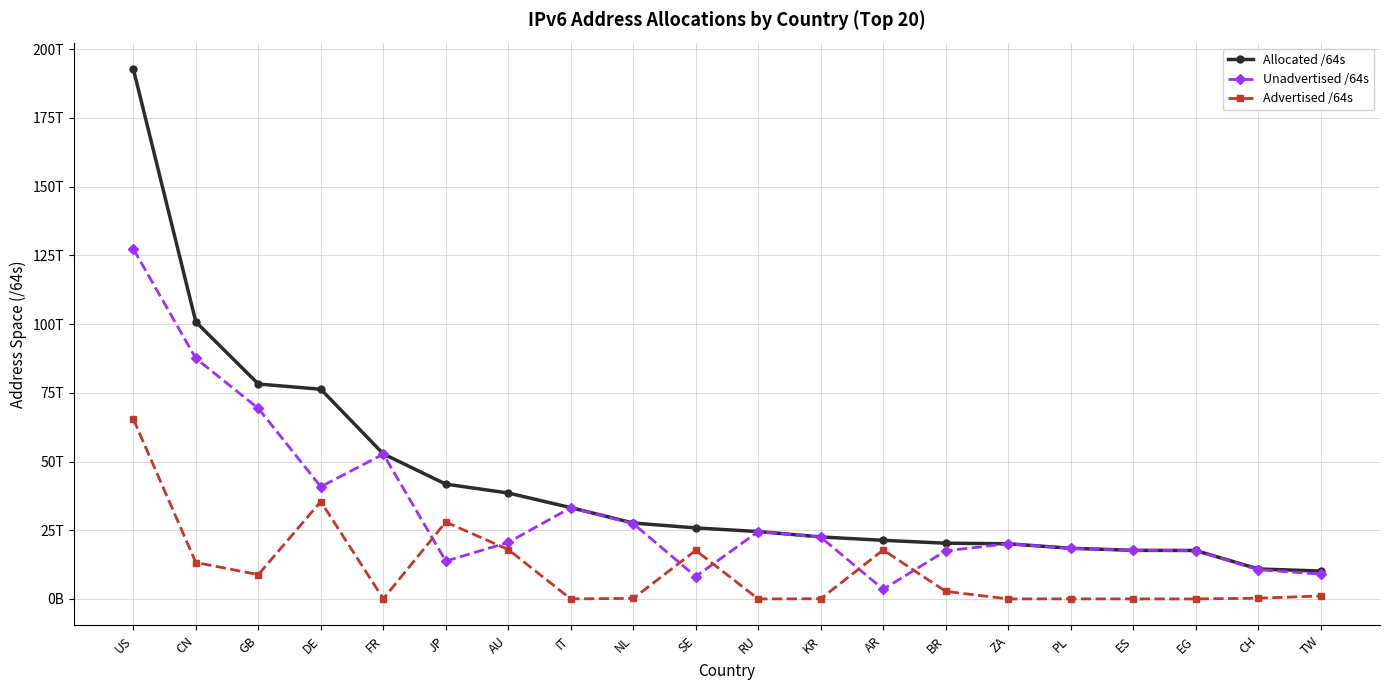

True or false: Advertised /64s has a value of 4435280691 at ES.

False